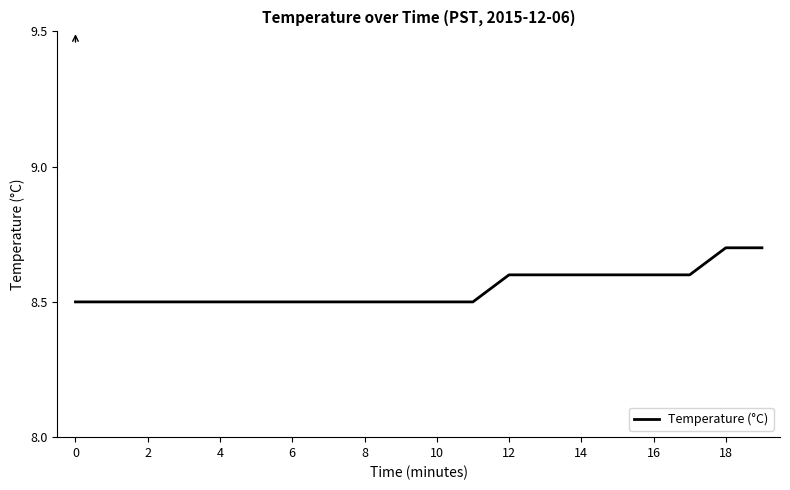

What is the difference between the maximum and minimum values?

0.2